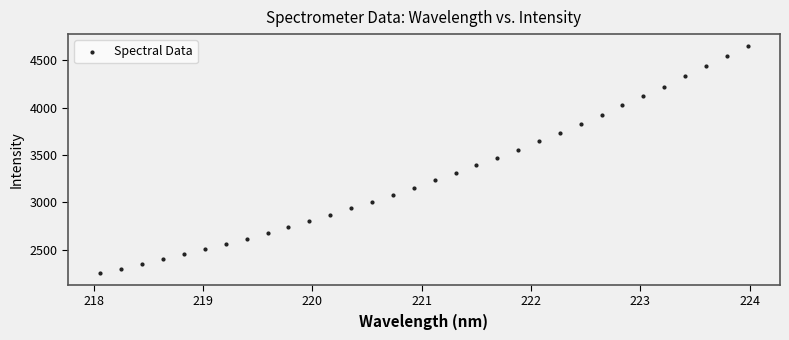

What is the range of X values (max minus min)?

5.9